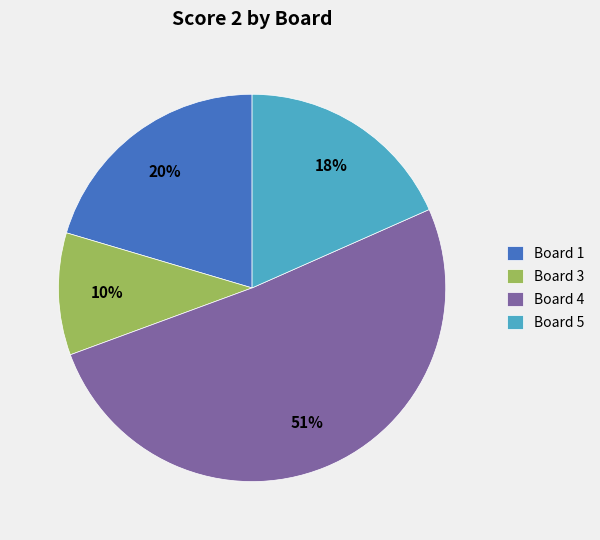

True or false: Board 1 accounts for 15% of the total.

False